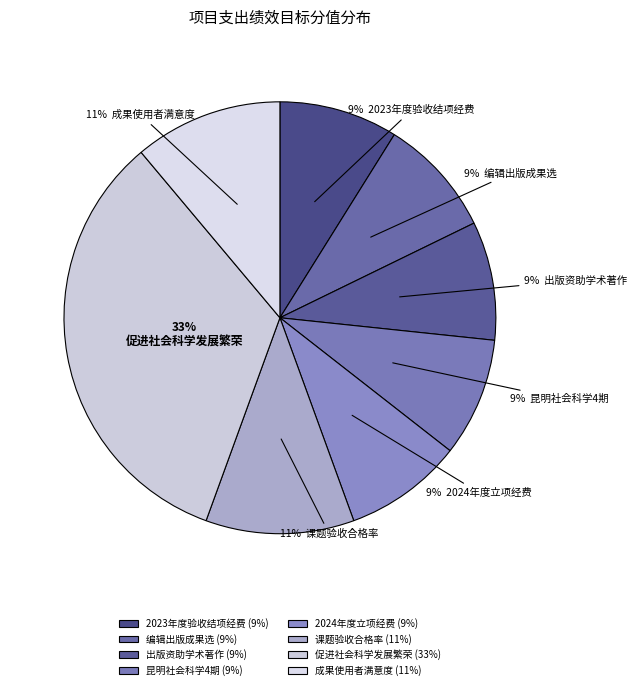

Count the number of slices in the pie.

8